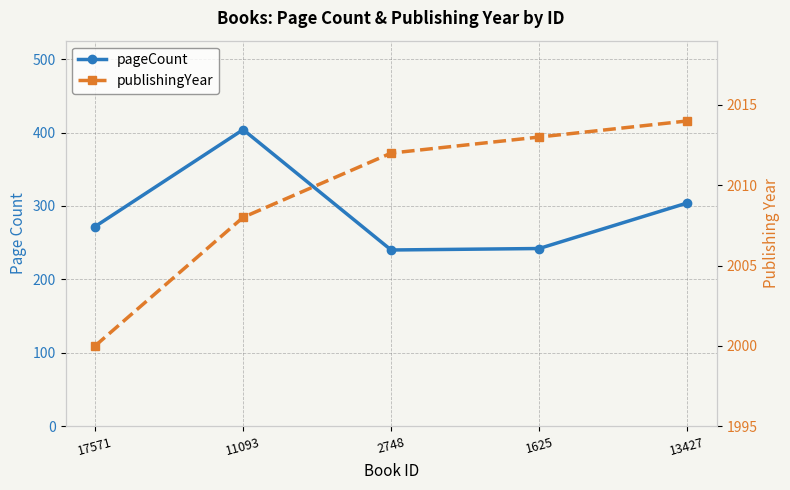

What is the label of the 5th point from the right?

17571